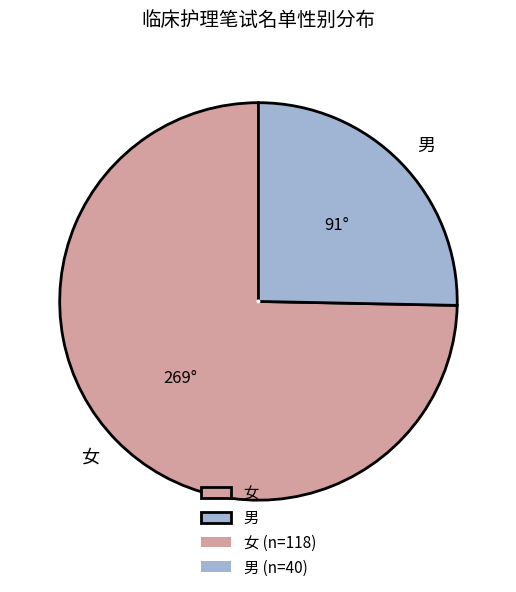

Does 女 account for over 50% of the chart?

Yes